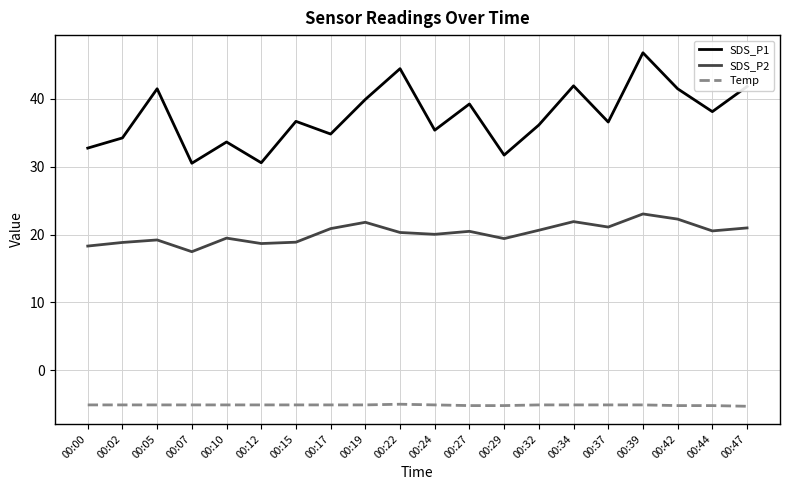

At which category is the sum across all series the highest?

00:39